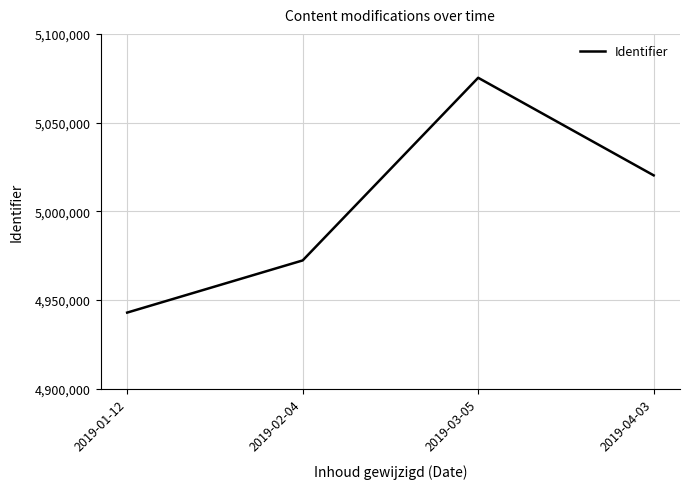

Count the values in the range 4972240 to 5075252.

3